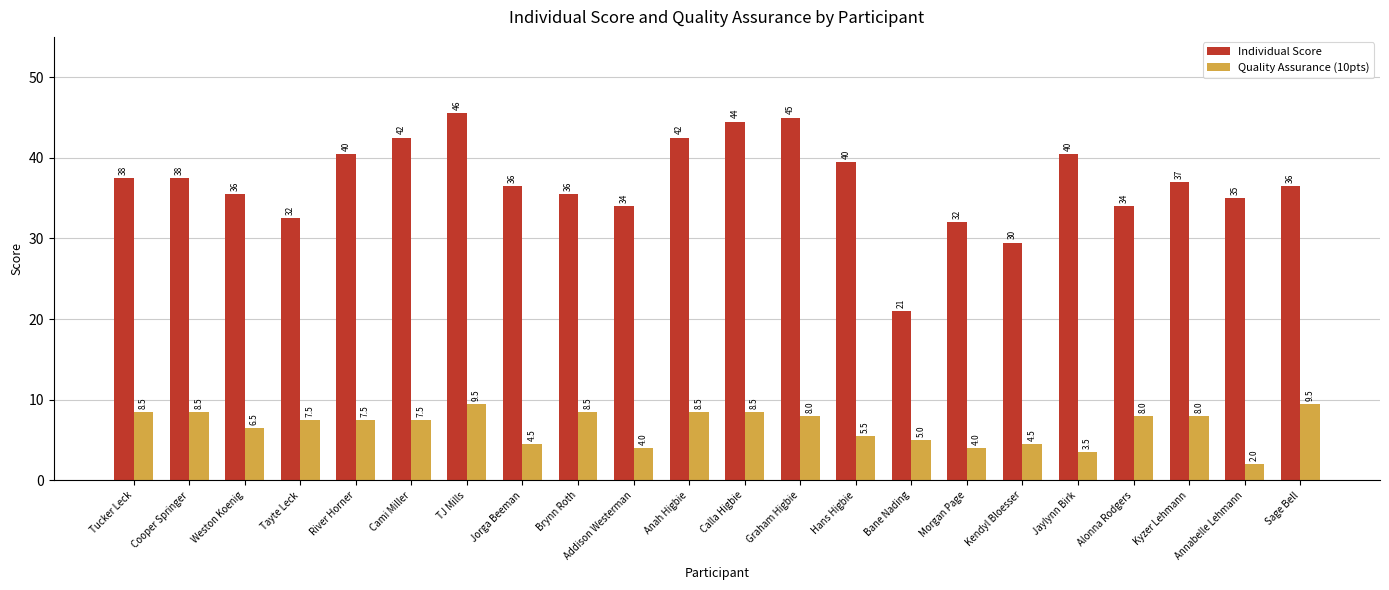

Between Tayte Leck and Annabelle Lehmann, which series saw the biggest shift?

Quality Assurance (10pts)